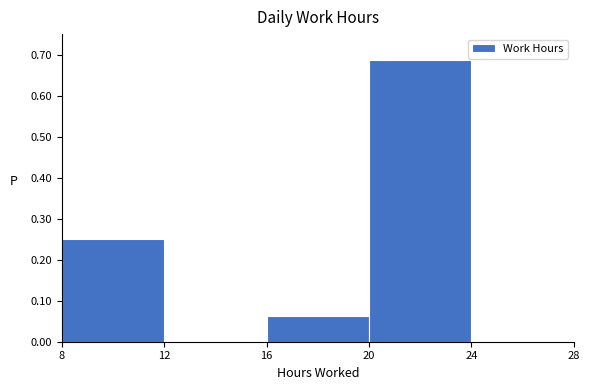

Over which range of the x-axis is the bar tallest?

20 to 24